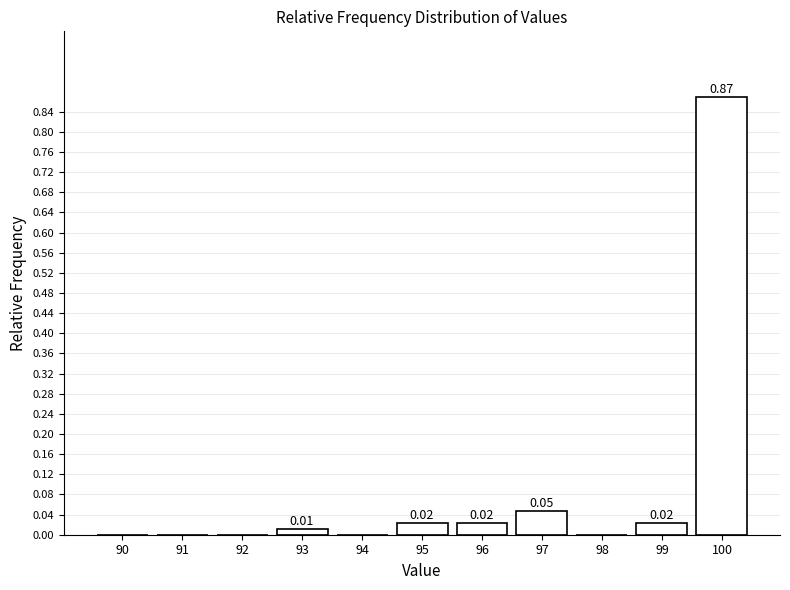

Between 99 and 92, which is larger?

99